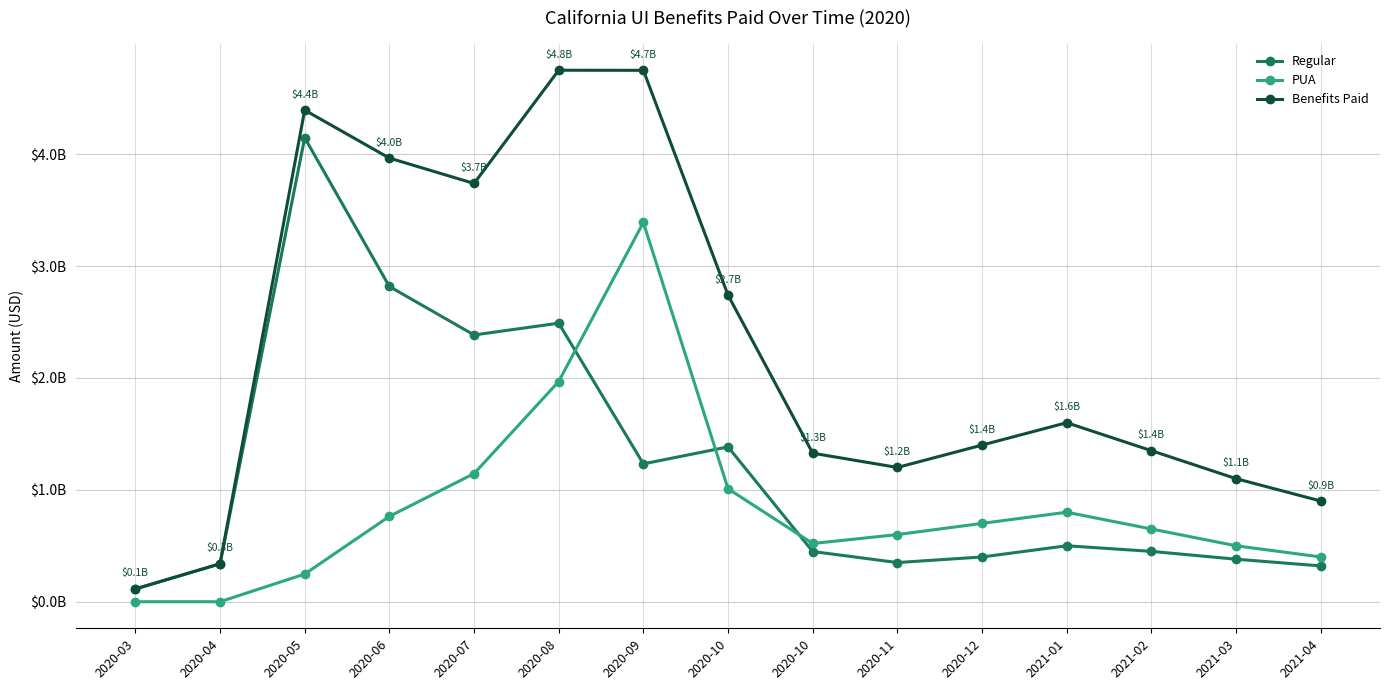

Is the value of PUA at 2020-10 greater than the value of Benefits Paid at 2021-04?

Yes